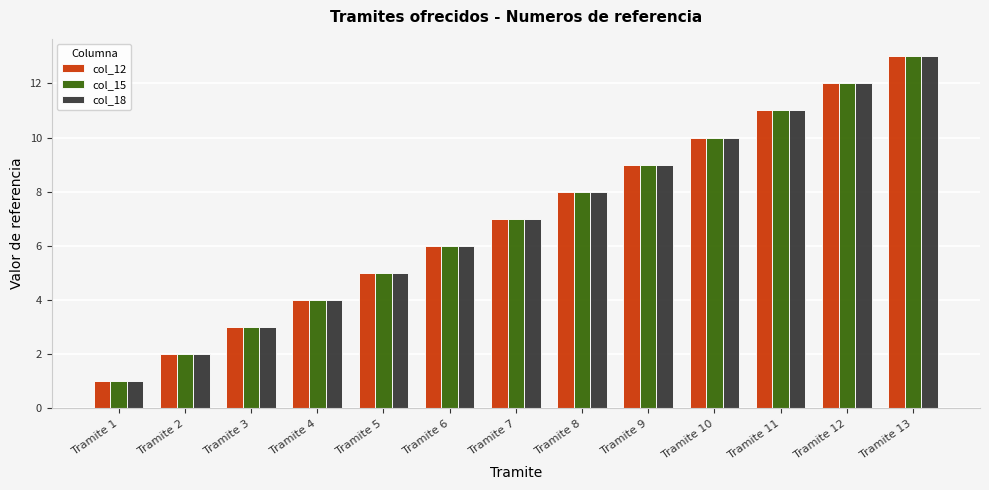

List the labels in order of col_15 value, largest first.

Tramite 13, Tramite 12, Tramite 11, Tramite 10, Tramite 9, Tramite 8, Tramite 7, Tramite 6, Tramite 5, Tramite 4, Tramite 3, Tramite 2, Tramite 1